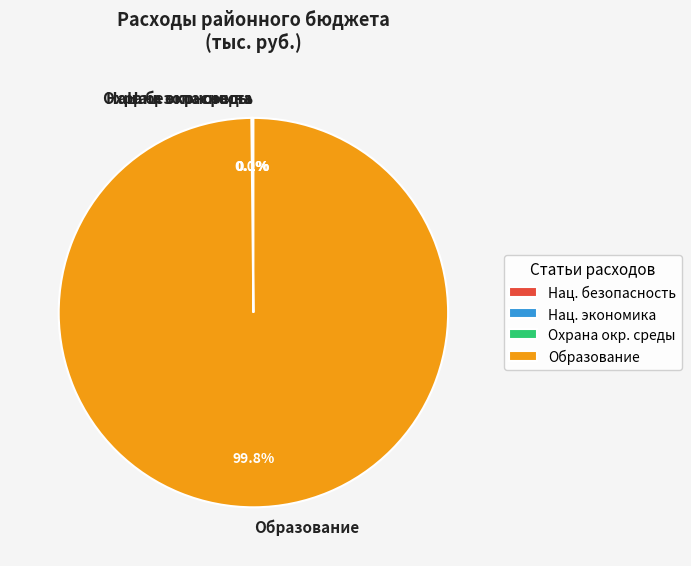

Which slice is the largest?

Образование